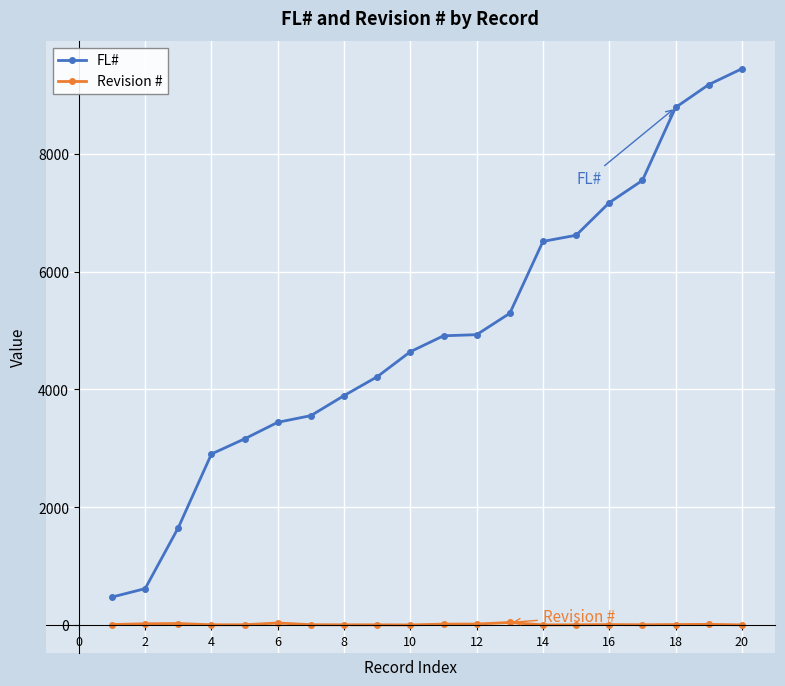

True or false: FL# and Revision # cross at least once.

False